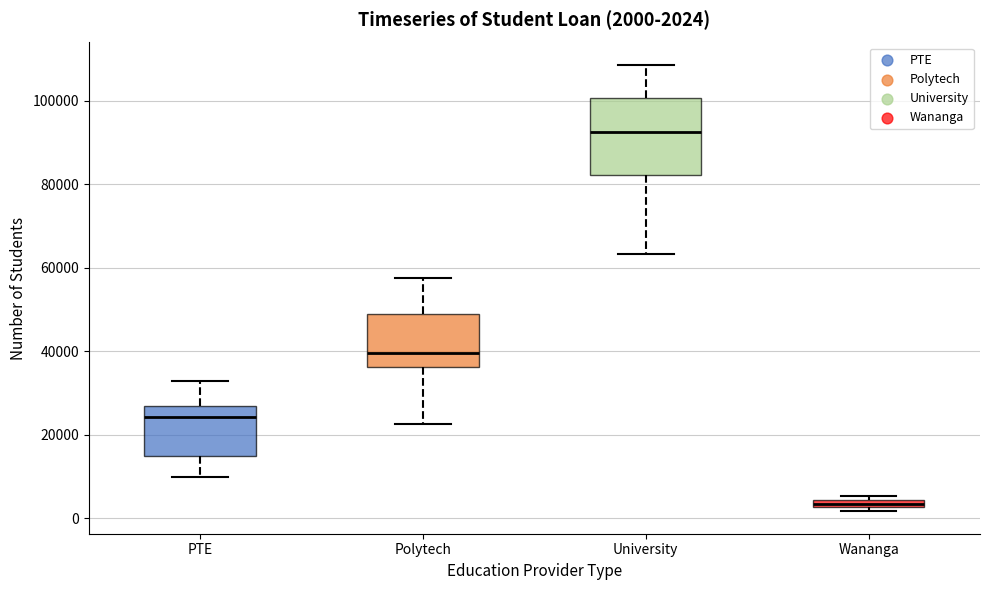

Which box has the highest median line?

University